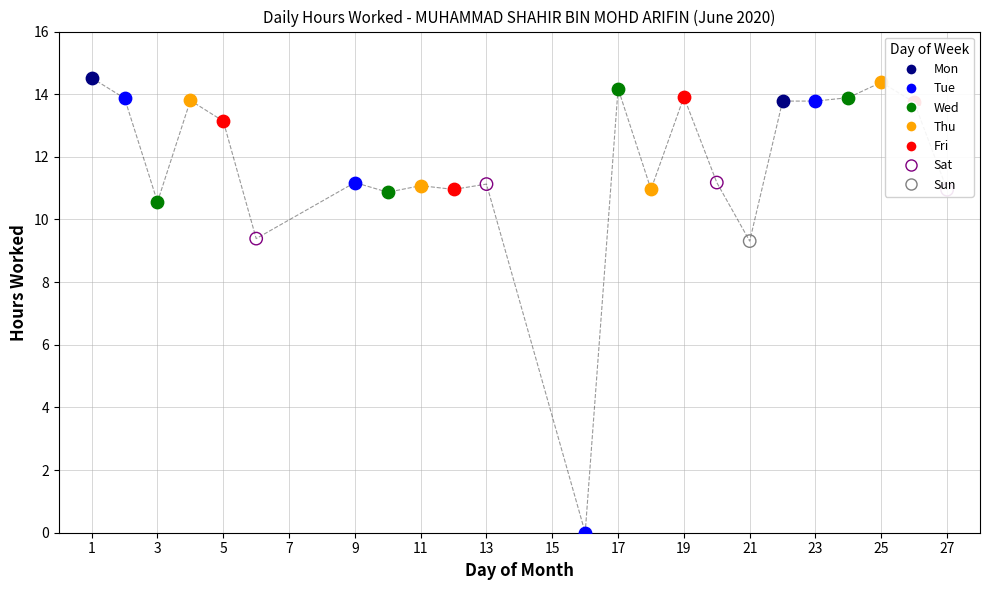

What is the difference between the maximum and minimum values?

14.5